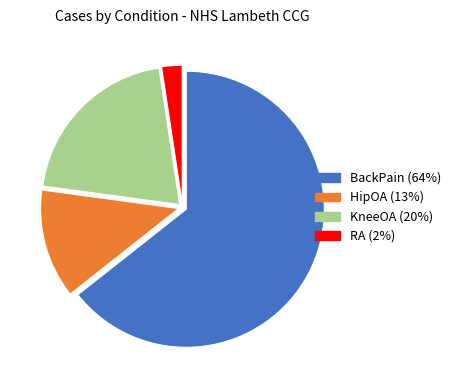

Is the sum of RA and KneeOA greater than half?

No